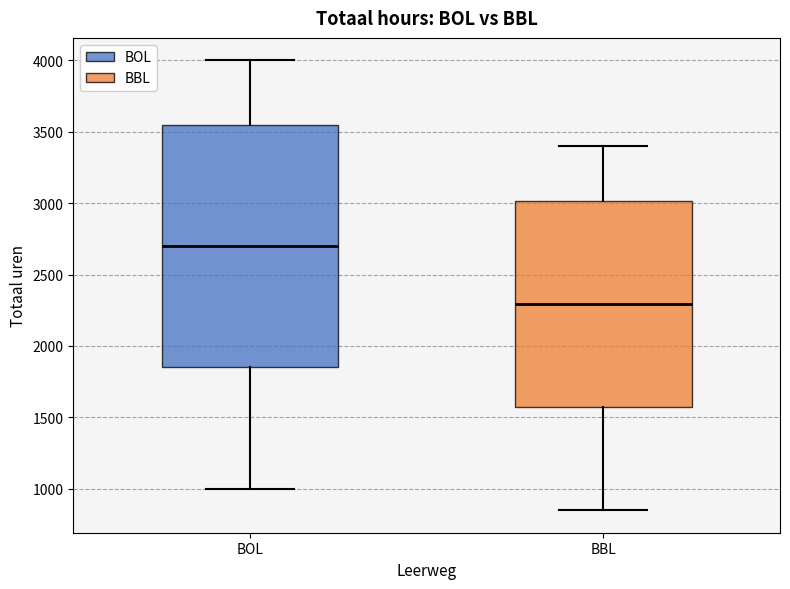

Which box is the tallest, from its lower edge to its upper edge?

BOL